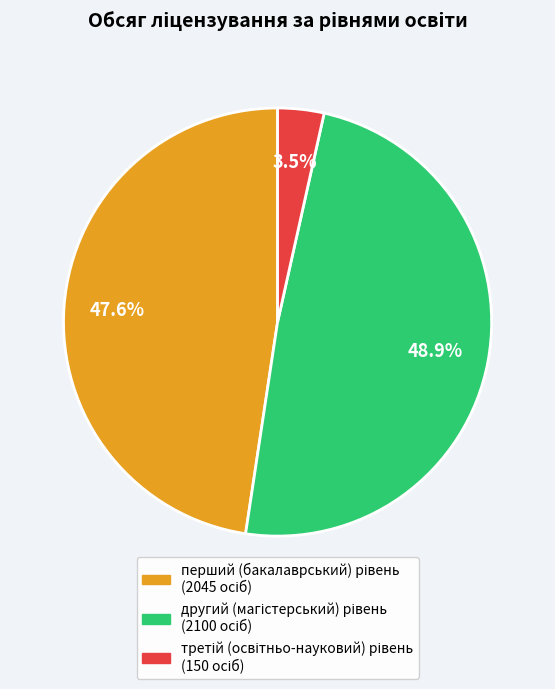

Is there any slice that represents more than half of the pie?

No